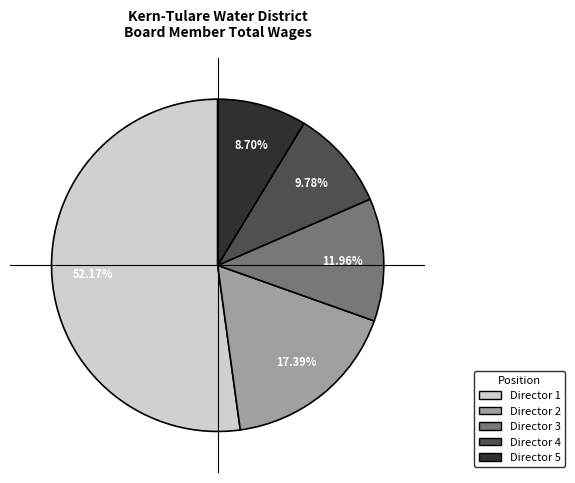

Do Director 1 and Director 5 together represent more than half of the pie?

Yes